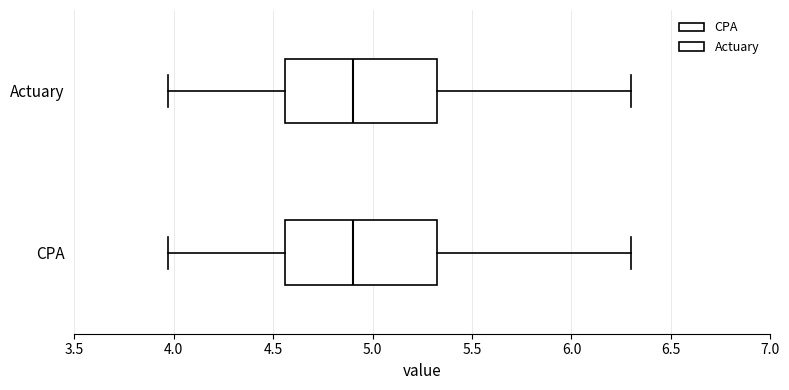

Reading bottom to top, transcribe this box plot: for each box, give where its median line is, the range the box spans, and where its two whiskers end, as read against the x-axis. The values are not printed on the chart, so give them approximately, as read against the axis.

CPA: median 4.90, box 4.55 to 5.35, whiskers 3.95 to 6.30
Actuary: median 4.90, box 4.55 to 5.35, whiskers 3.95 to 6.30